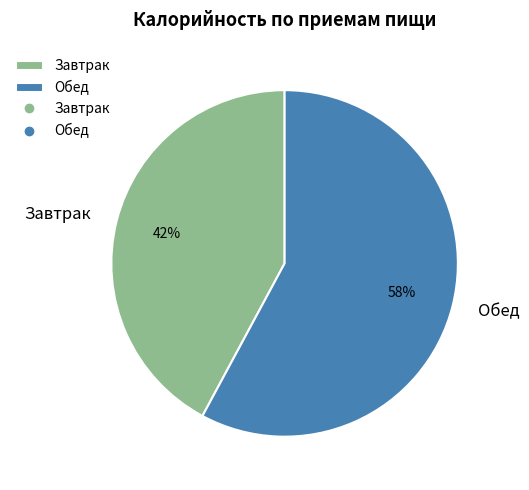

Does any single category account for the majority?

Yes